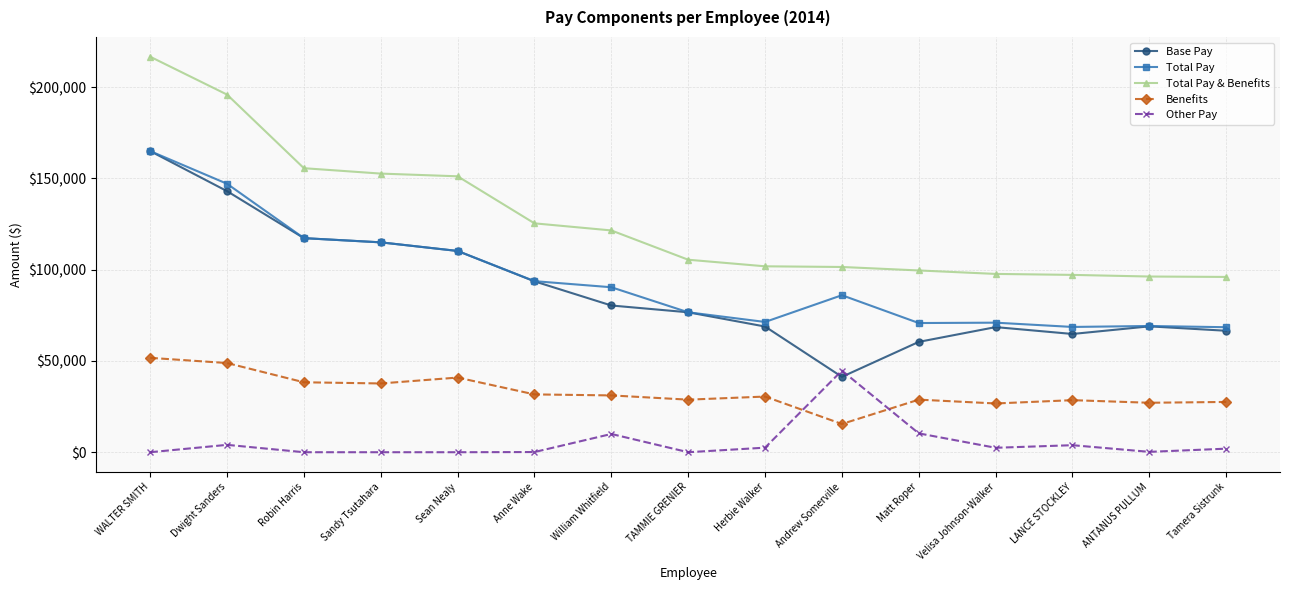

What is the sum of the Total Pay & Benefits values at TAMMIE GRENIER and LANCE STOCKLEY?

202646.9